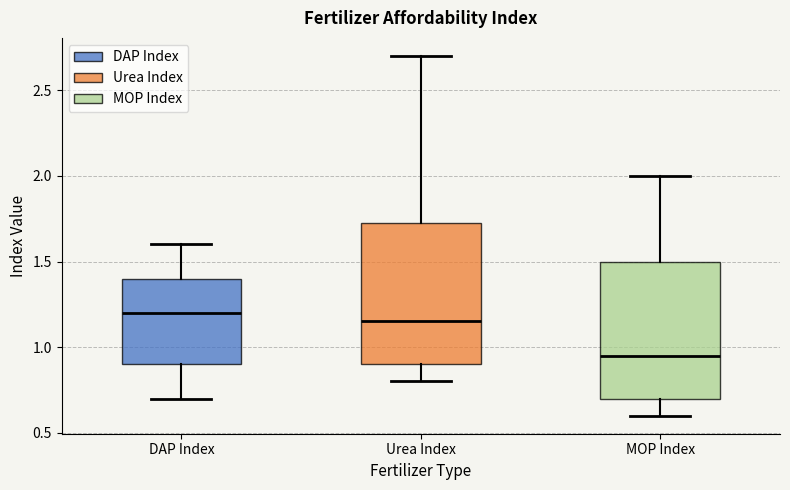

Which box's median line is the highest?

DAP Index